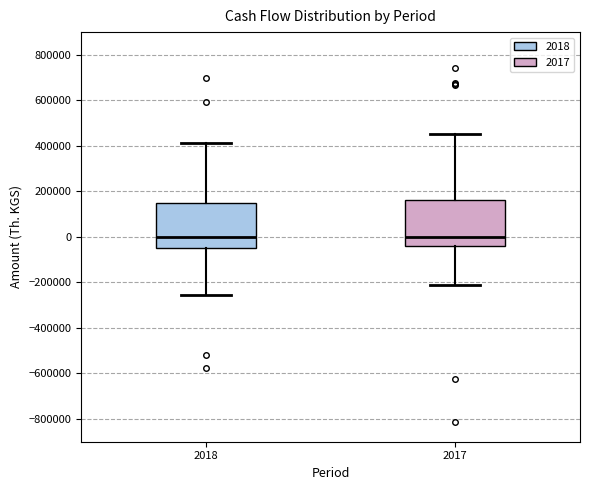

Where is the lower edge of the box at x = 2018 on the y-axis? The values are not printed on the chart, so give them approximately, as read against the axis.

-40000